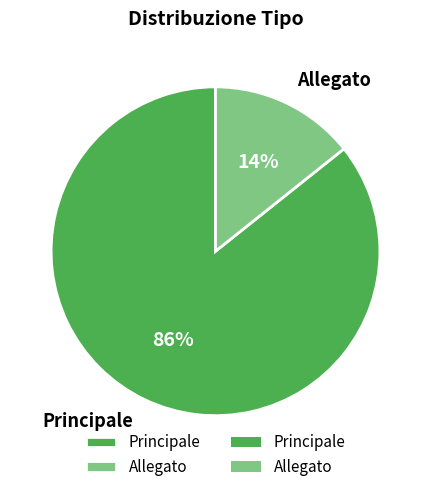

Which category has the biggest portion of the pie?

Principale